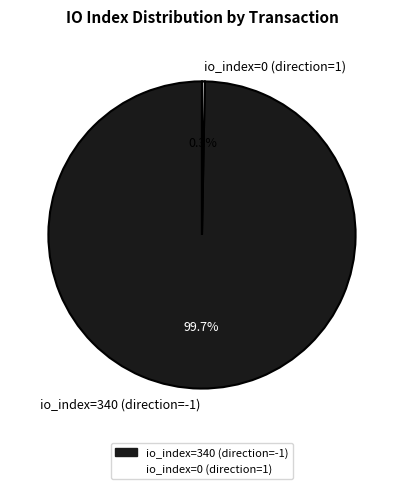

Is io_index=340 (direction=-1) the majority of the pie?

Yes